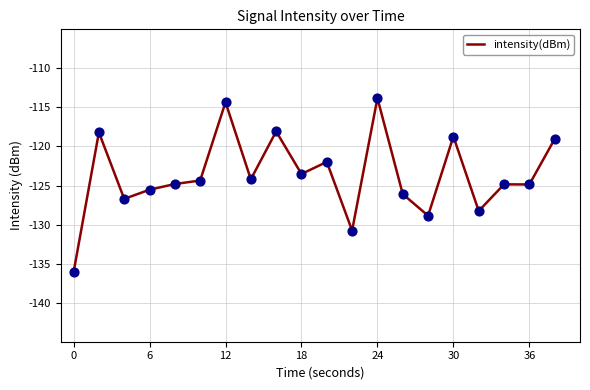

What is the smallest value displayed?

-136.1